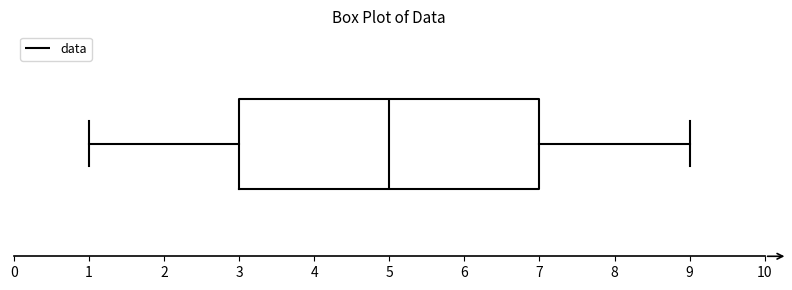

Where is the right edge of the box on the x-axis? The values are not printed on the chart, so give them approximately, as read against the axis.

7